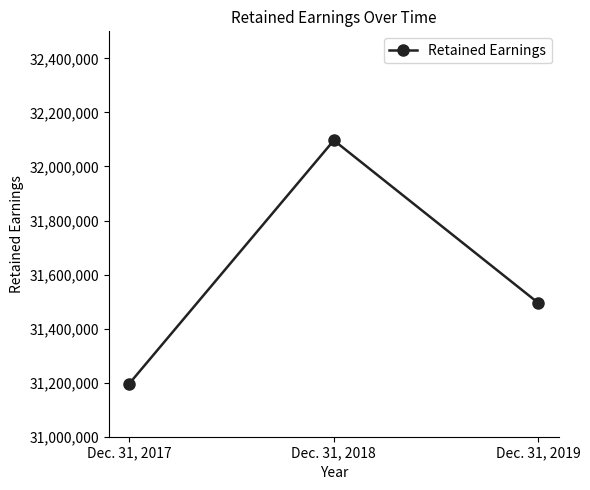

Which label corresponds to the smallest value in the chart?

Dec. 31, 2017